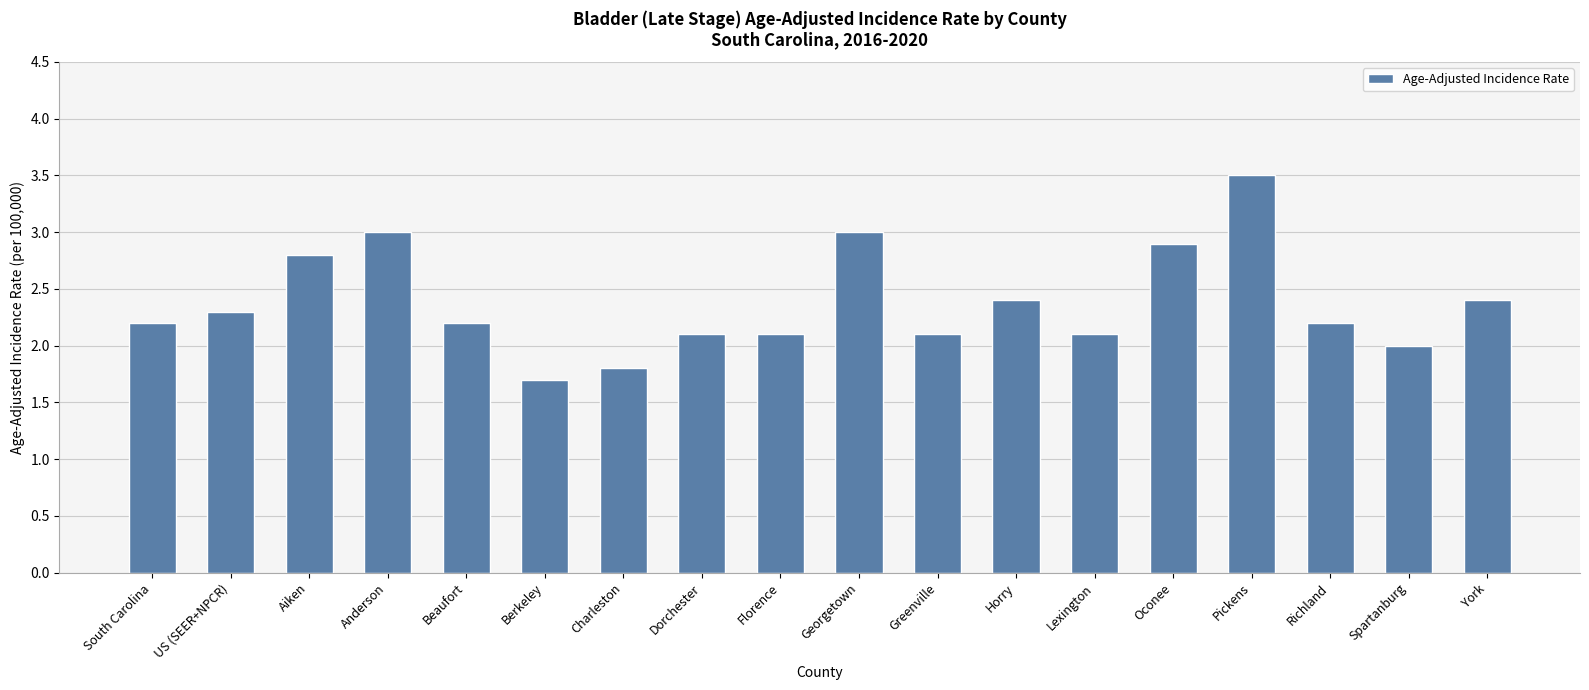

What is the change in value from Aiken to Beaufort?

-0.6